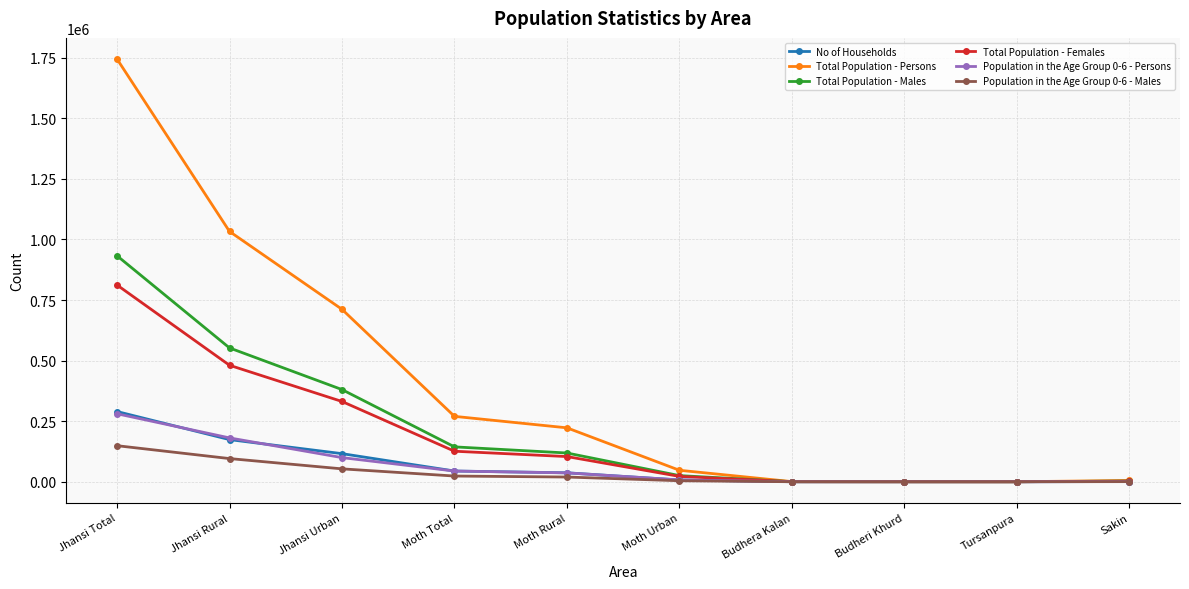

What is the label of the 10th point from the right?

Jhansi Total